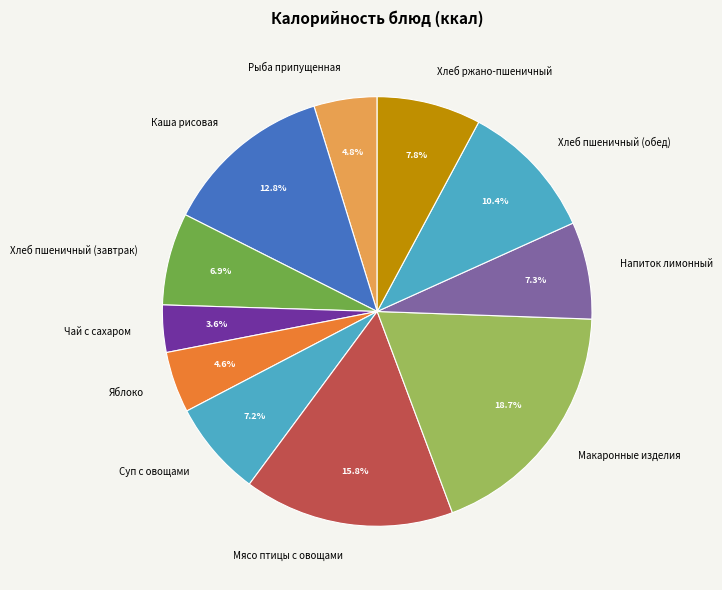

Combined, what portion of the pie is Каша рисовая and Яблоко?

17.4%